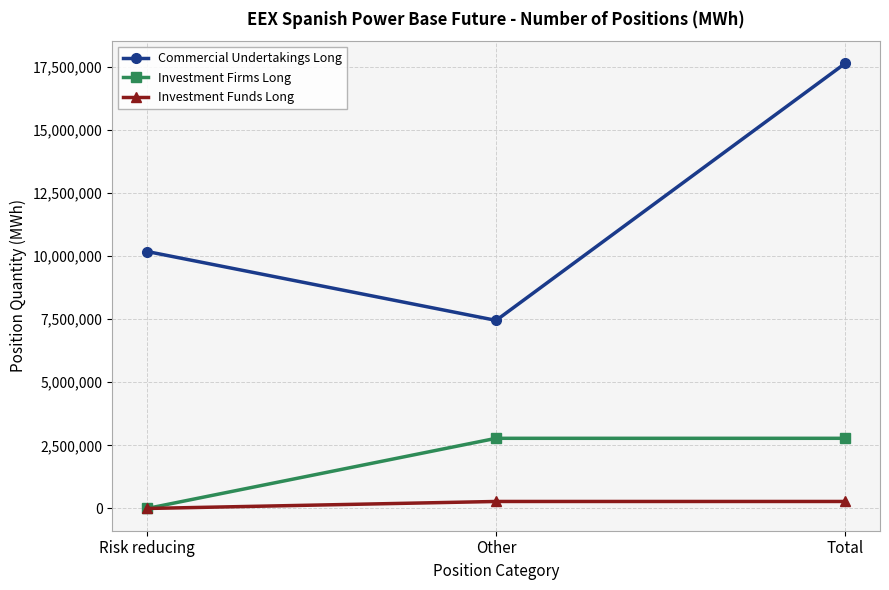

At Total, list the series in order from largest to smallest.

Commercial Undertakings Long, Investment Firms Long, Investment Funds Long